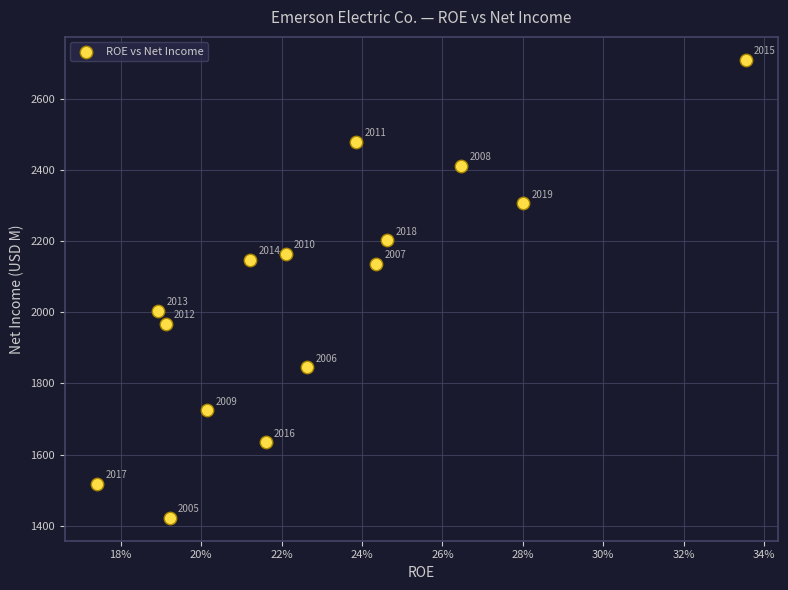

What Y value in the scatter plot is closest to 2066?

2004